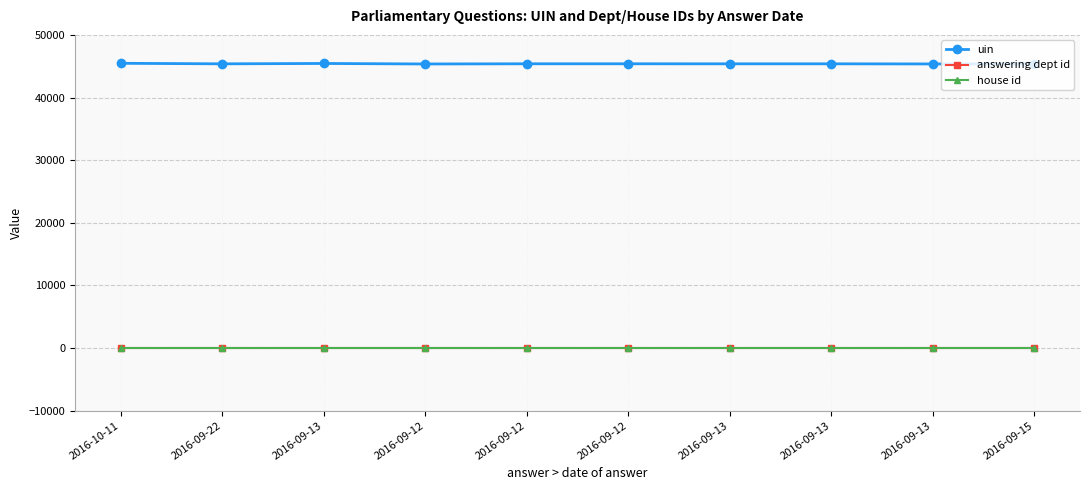

Rank the series at 2016-09-13 from highest to lowest value.

uin, answering dept id, house id